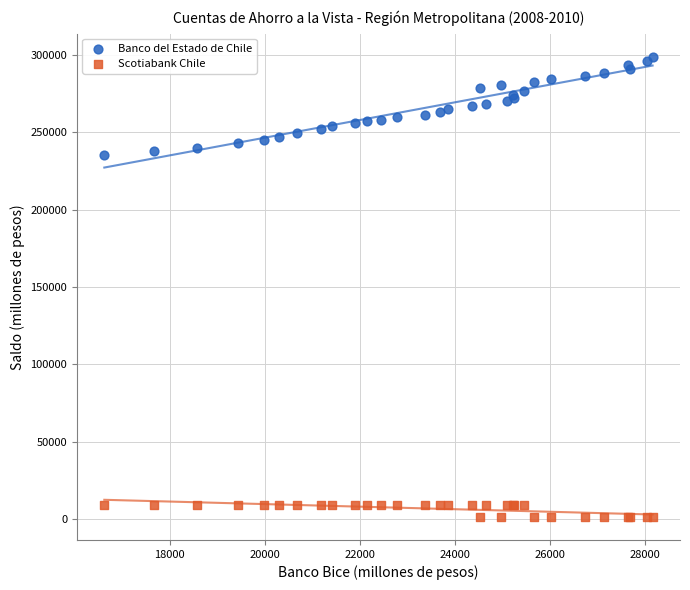

Which series has the largest Y range (max minus min)?

Banco del Estado de Chile